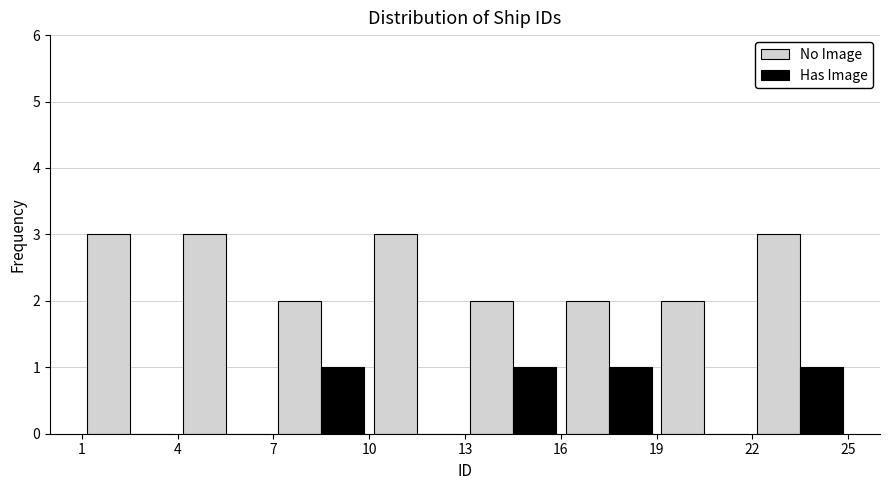

Reading left to right, transcribe this chart: for each range on the x-axis, give the height of each series' bar. The values are not printed on the chart, so give them approximately, as read against the axis.

1 to 4: No Image=3	Has Image=0
4 to 7: No Image=3	Has Image=0
7 to 10: No Image=2	Has Image=1
10 to 13: No Image=3	Has Image=0
13 to 16: No Image=2	Has Image=1
16 to 19: No Image=2	Has Image=1
19 to 22: No Image=2	Has Image=0
22 to 25: No Image=3	Has Image=1